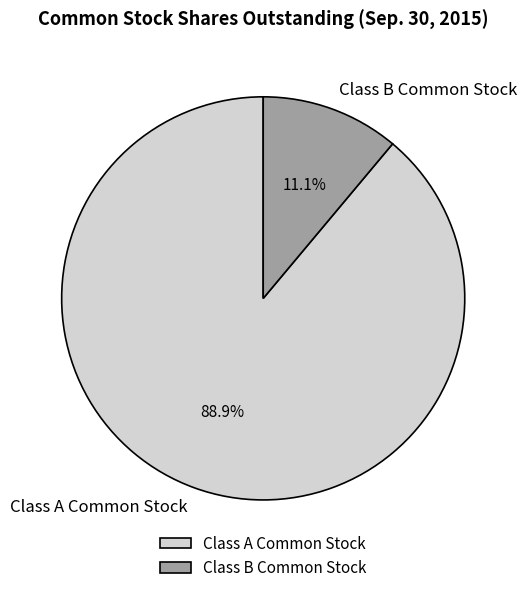

Between Class B Common Stock and Class A Common Stock, which is larger?

Class A Common Stock